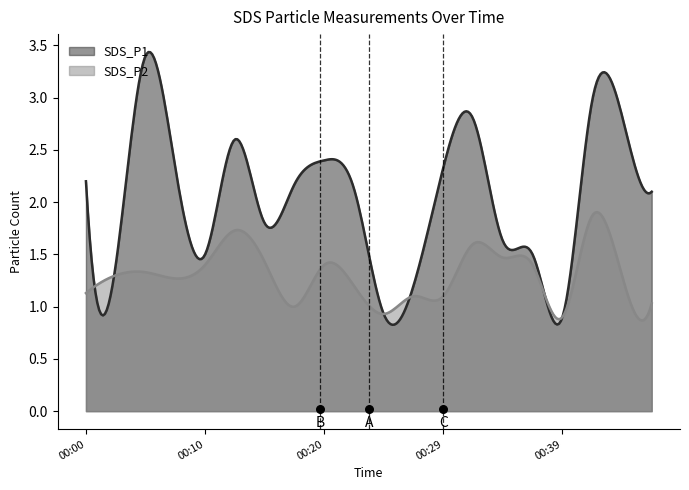

Is the value of SDS_P1 at 00:20 greater than the value of SDS_P2 at 00:27?

Yes